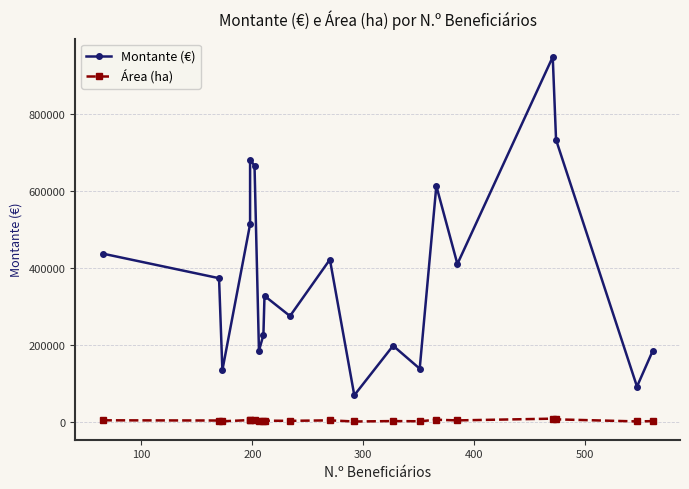

What position from the left is 100?

2